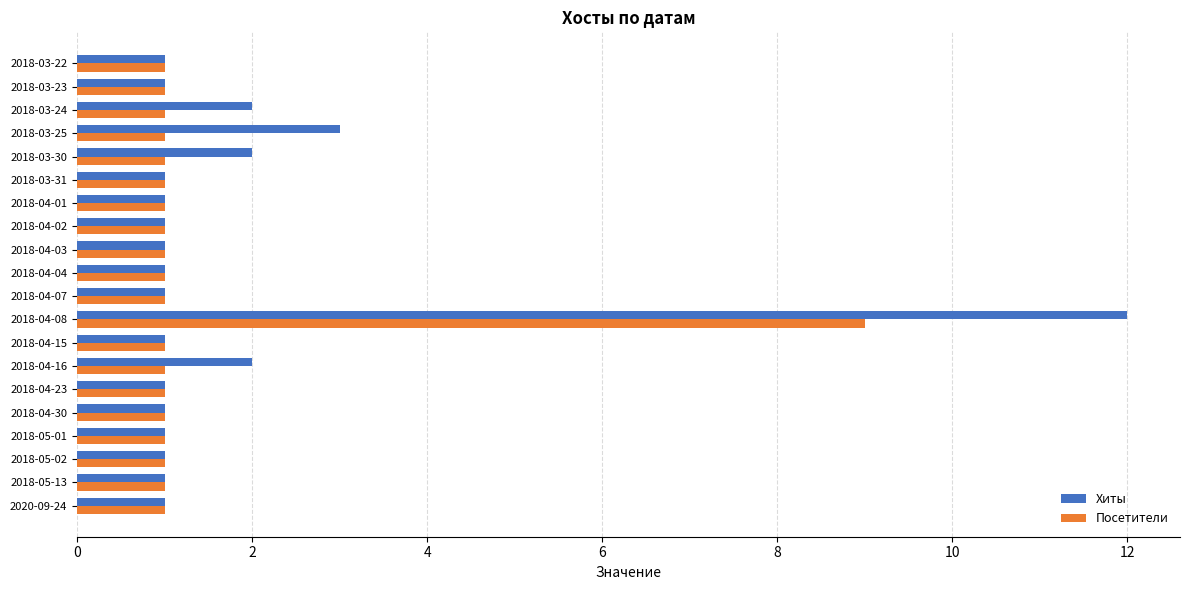

Which series has the widest spread of values?

Хиты